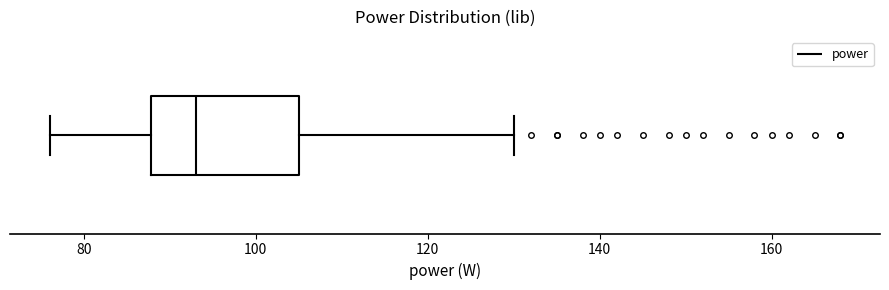

Where is the left edge of the box on the x-axis? The values are not printed on the chart, so give them approximately, as read against the axis.

88